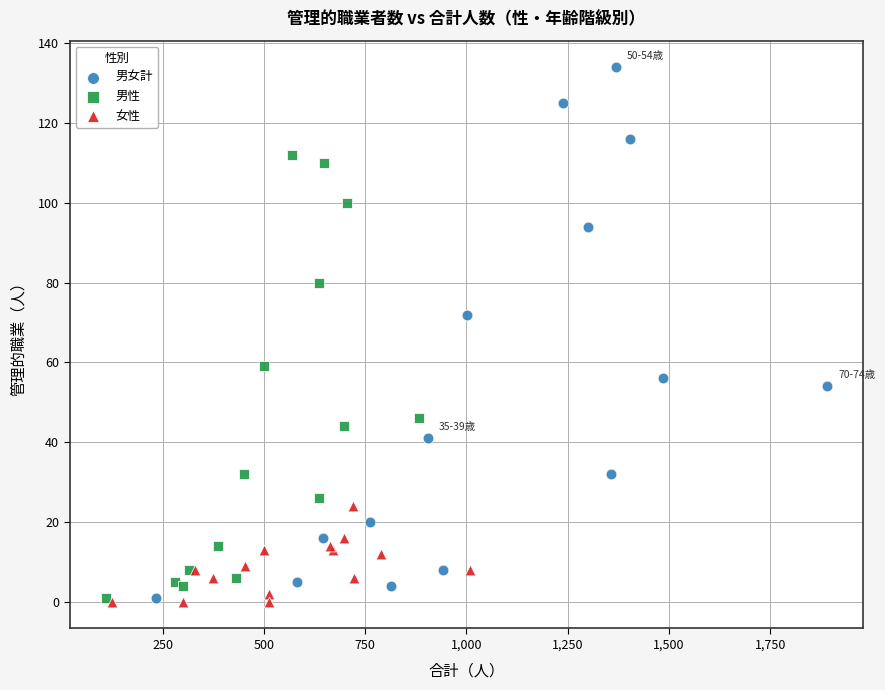

What are all the series names shown in the legend?

男女計, 男性, 女性